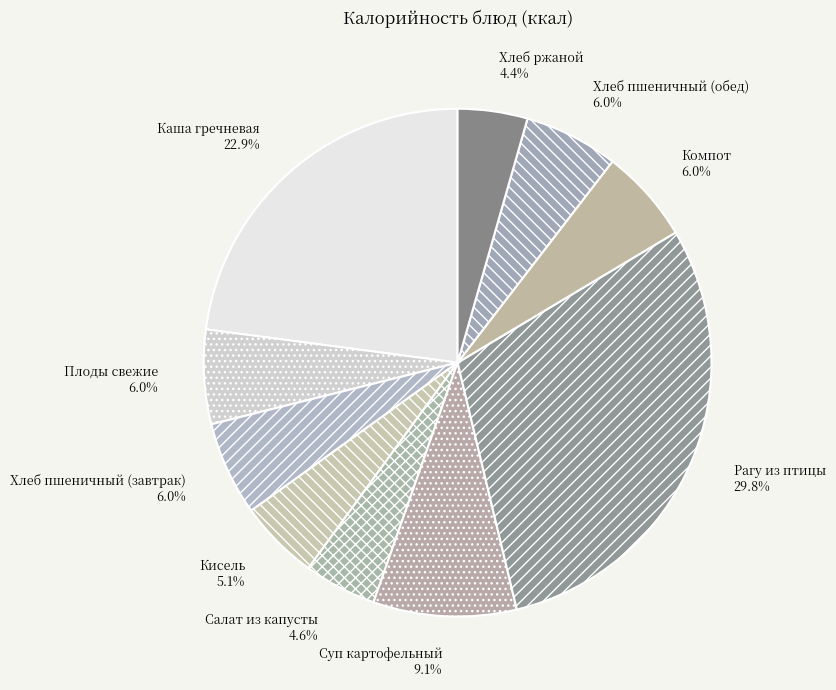

Which has a higher value, Хлеб пшеничный (завтрак) or Рагу из птицы?

Рагу из птицы